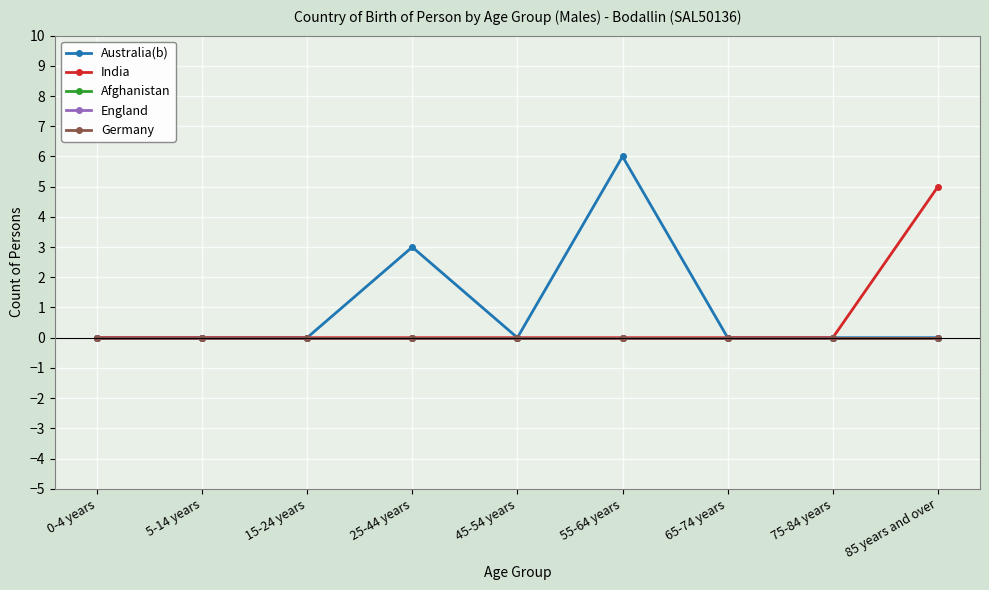

At how many categories does at least one series exceed 3?

2